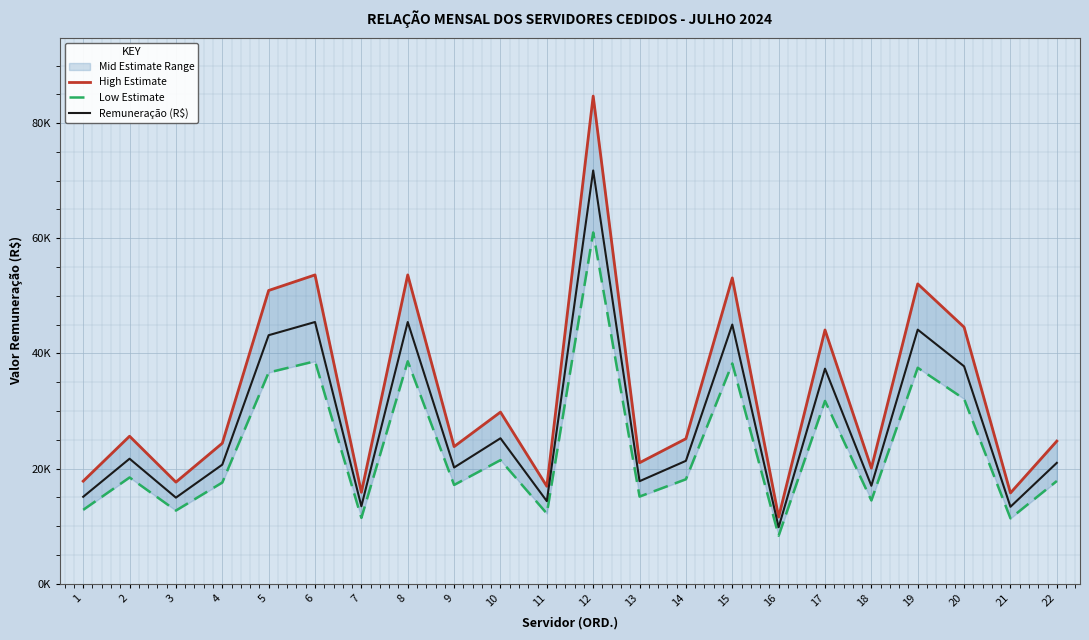

At which label does High Estimate reach its peak?

12